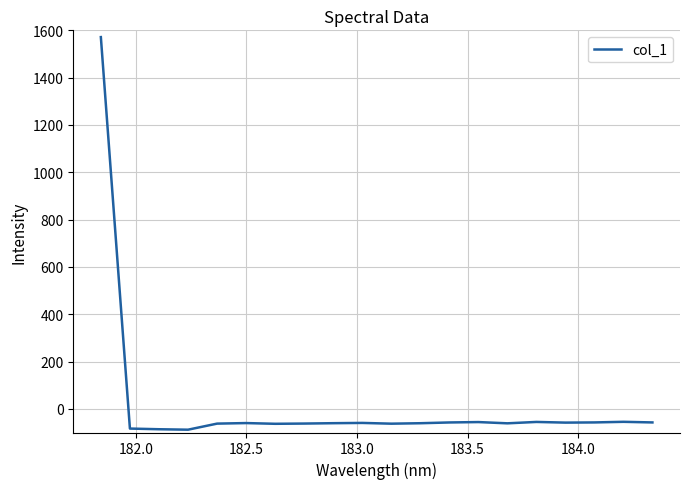

How many values are below -60?

11